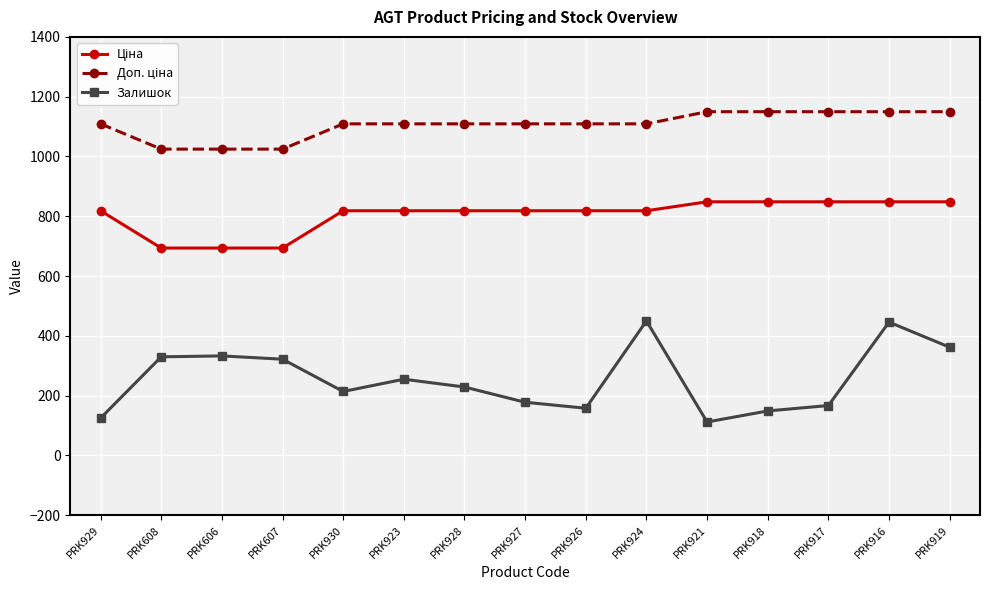

The value of Залишок at PRK919 is 362.0. True or false?

True